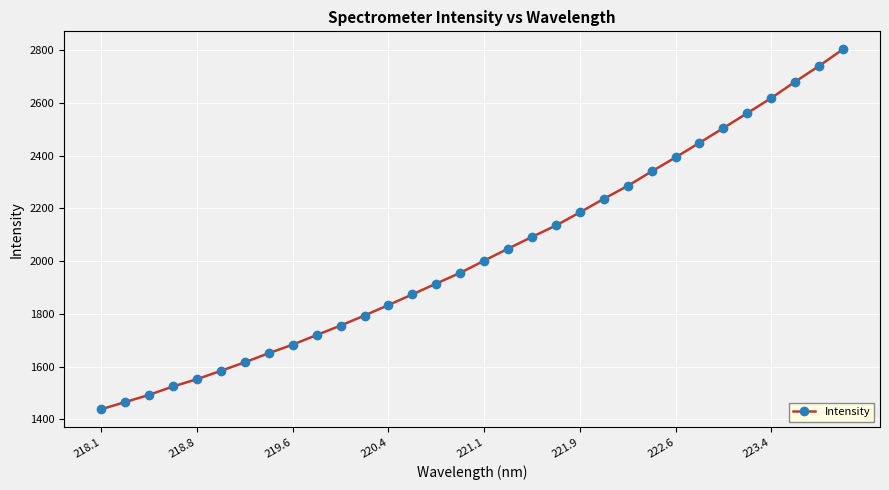

What is the value of the 3rd point from the left?

1492.4